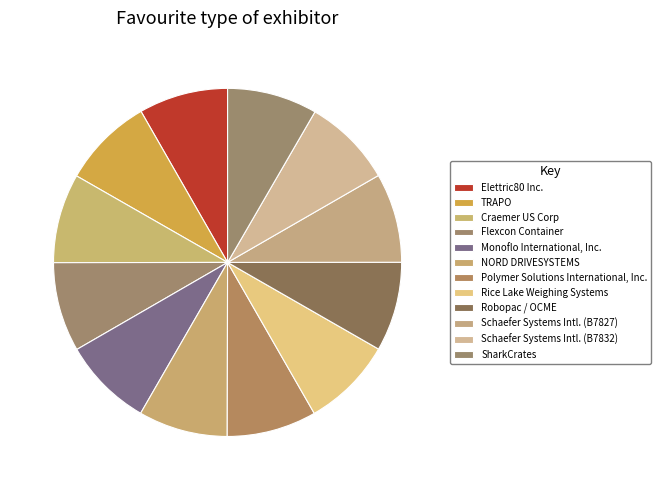

Is there a majority slice in this chart?

No